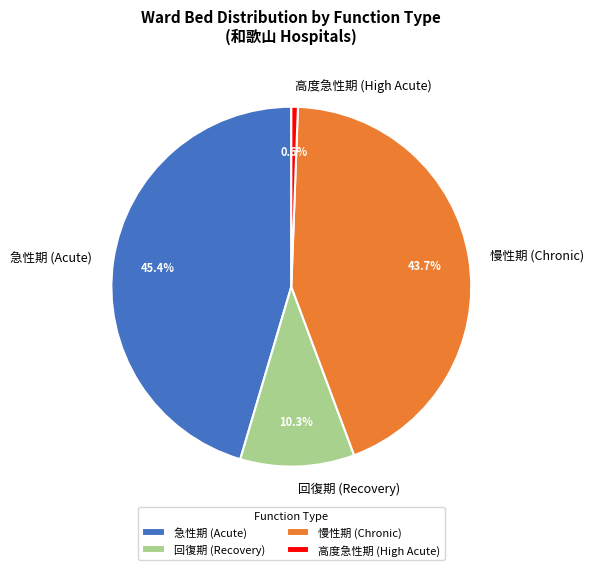

Does 回復期 (Recovery) account for over 50% of the chart?

No